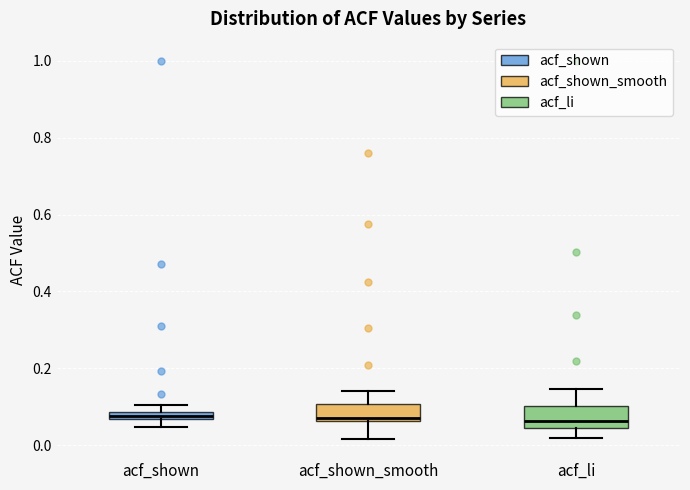

Where does the lower whisker of the box for acf_shown_smooth end on the y-axis? The values are not printed on the chart, so give them approximately, as read against the axis.

0.02